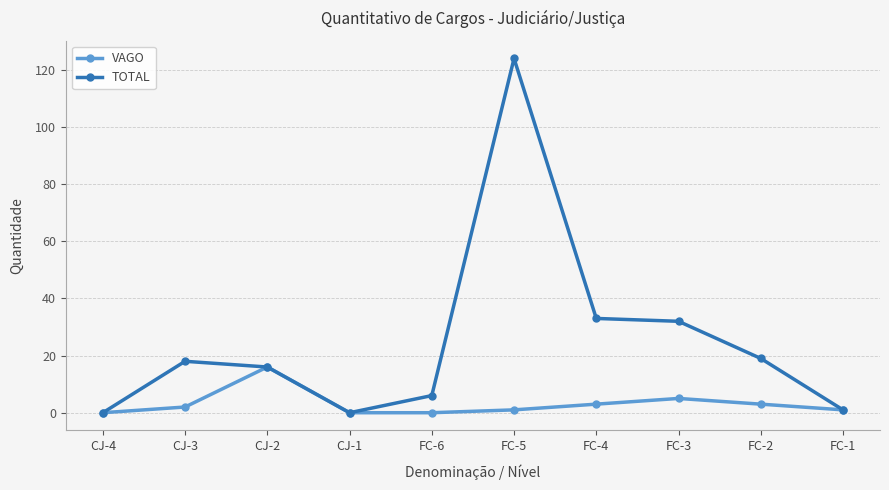

At how many categories does at least one series exceed 100?

1